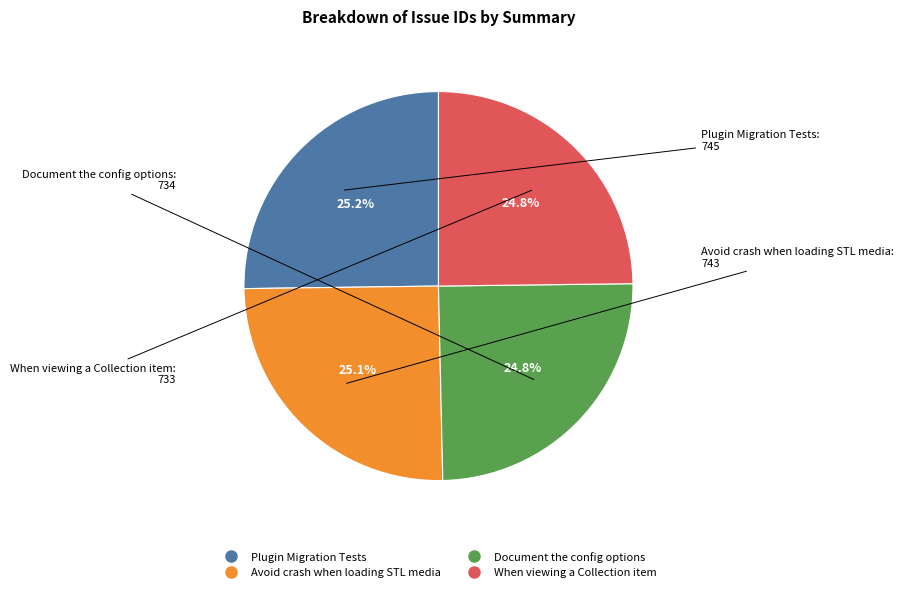

How much of the chart is everything except Plugin Migration Tests?

74.8%